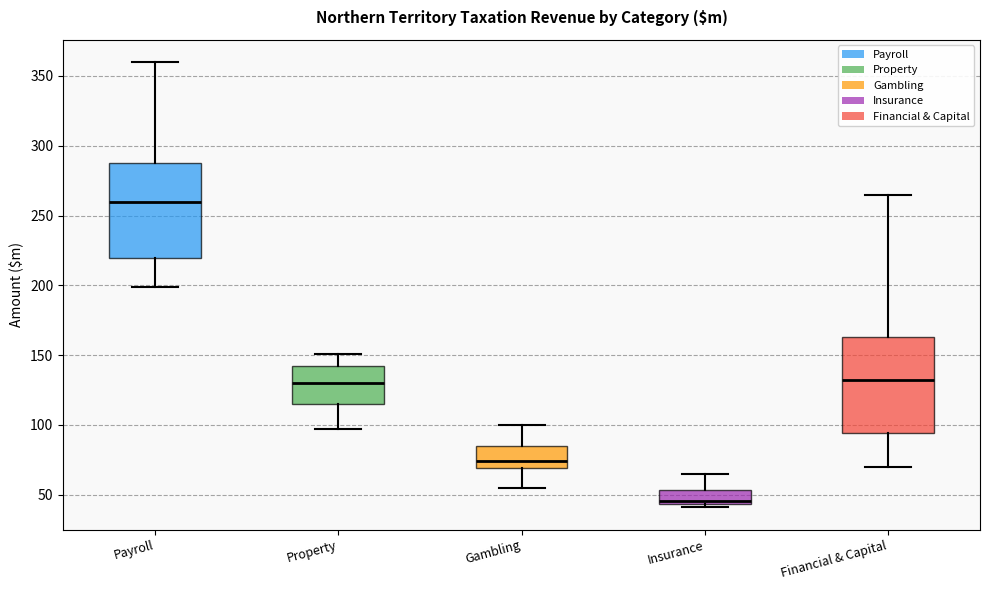

Where is the lower edge of the box for Insurance on the y-axis? The values are not printed on the chart, so give them approximately, as read against the axis.

45